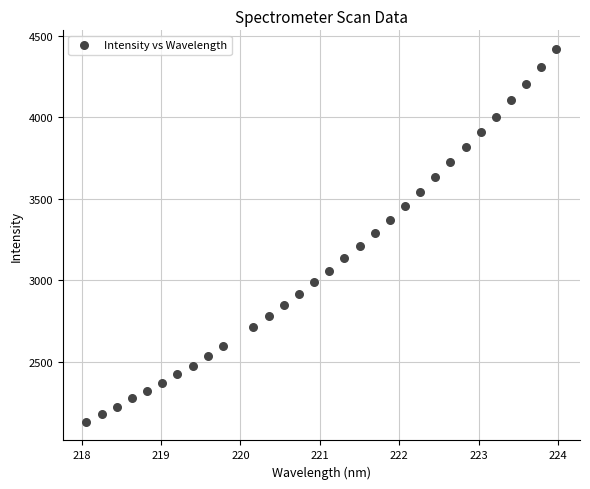

What is the range of Y values (max minus min)?

2285.2